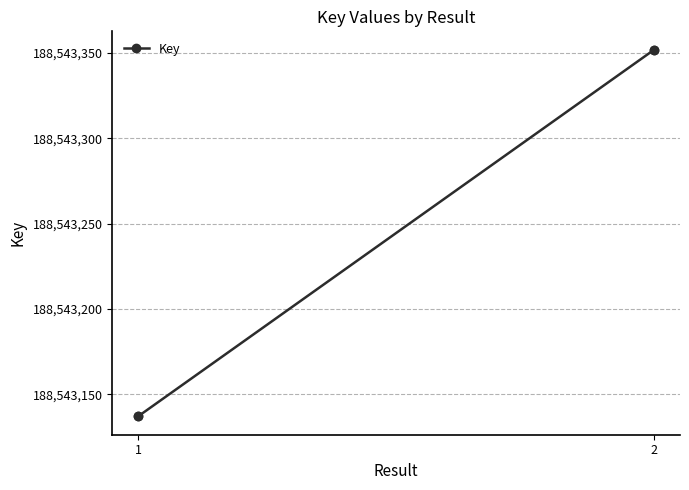

How many distinct data groups are displayed?

1